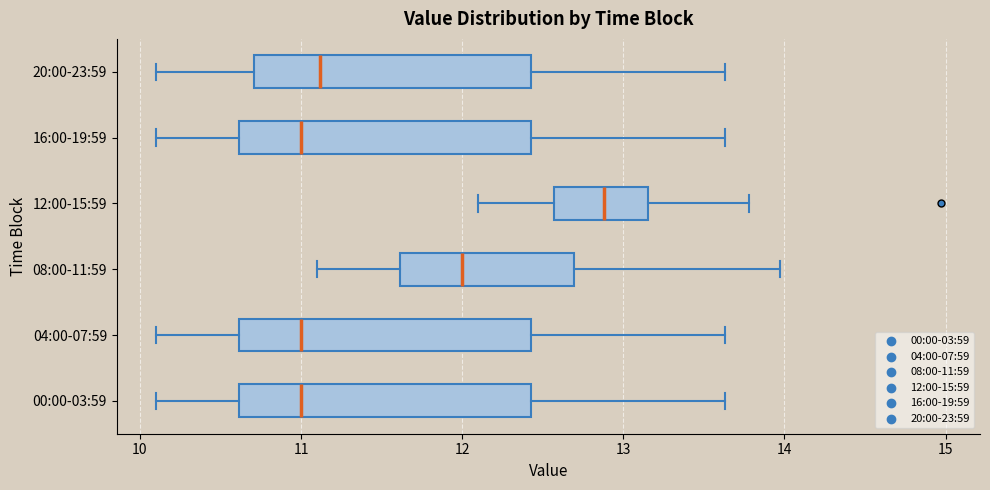

Reading bottom to top, read every box against the x-axis: the position of its median line, the range the box covers, and the ends of its whiskers. The values are not printed on the chart, so give them approximately, as read against the axis.

00:00-03:59: median 11.0, box 10.6 to 12.4, whiskers 10.1 to 13.6
04:00-07:59: median 11.0, box 10.6 to 12.4, whiskers 10.1 to 13.6
08:00-11:59: median 12.0, box 11.6 to 12.7, whiskers 11.1 to 14.0
12:00-15:59: median 12.9, box 12.6 to 13.2, whiskers 12.1 to 13.8
16:00-19:59: median 11.0, box 10.6 to 12.4, whiskers 10.1 to 13.6
20:00-23:59: median 11.1, box 10.7 to 12.4, whiskers 10.1 to 13.6